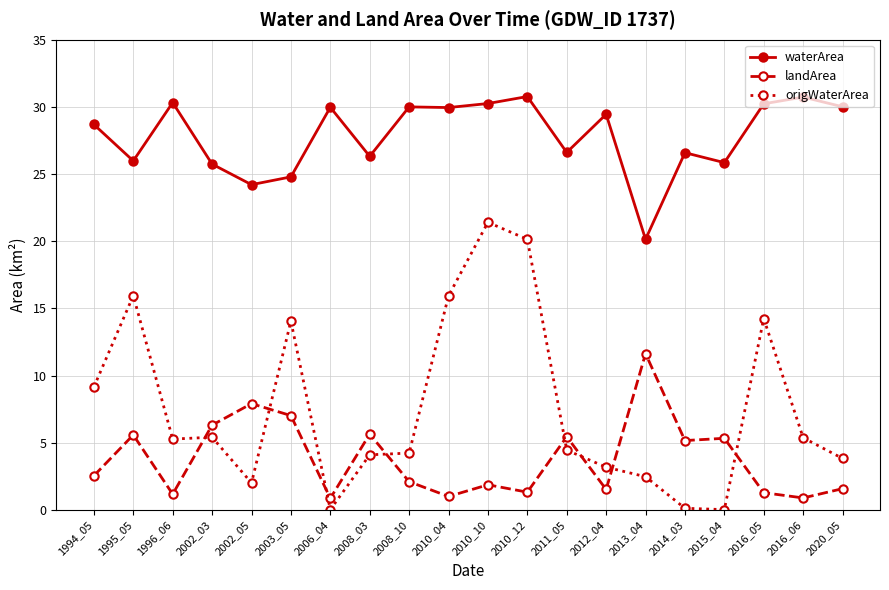

What is the greatest value displayed?

30.8